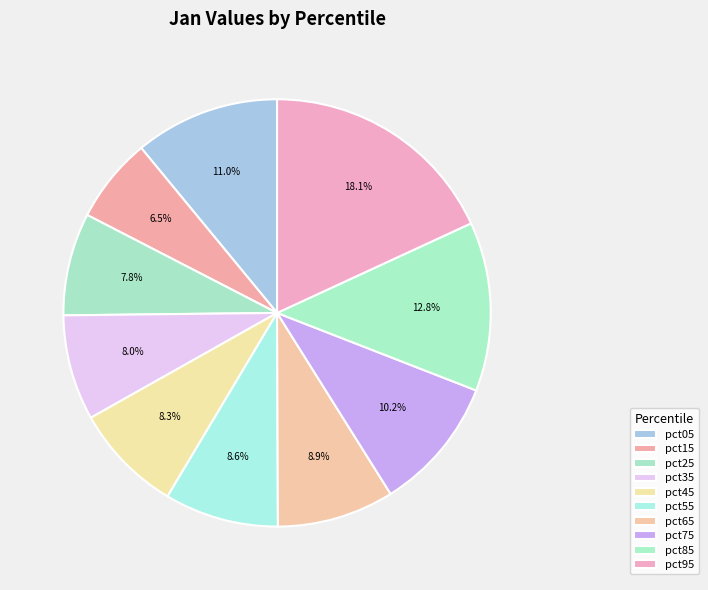

Combined, what portion of the pie is pct05 and pct15?

17.4%